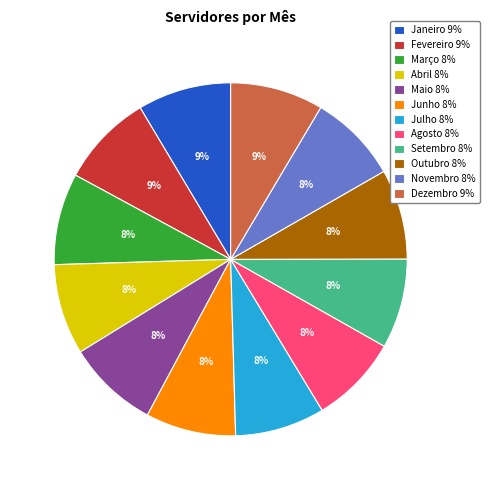

What percentage is the Julho 8% slice, to the nearest percent?

8%